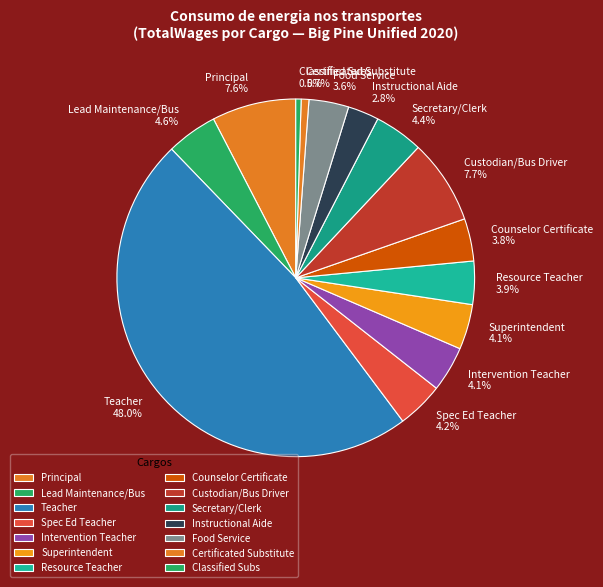

How many segments does this pie chart have?

14